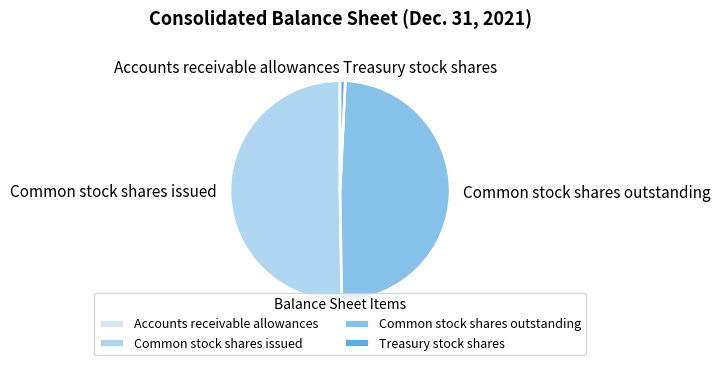

True or false: Treasury stock shares accounts for 1% of the total.

True